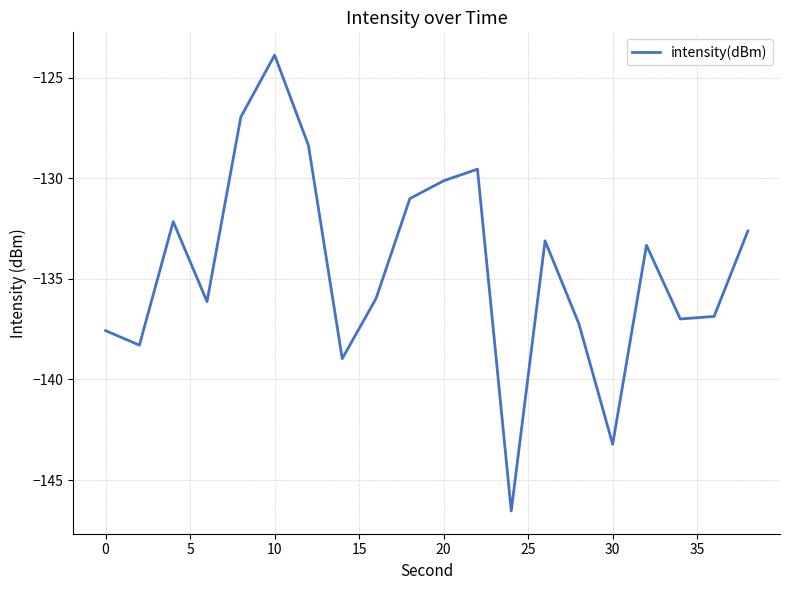

What is the difference between the maximum and minimum values?

22.6